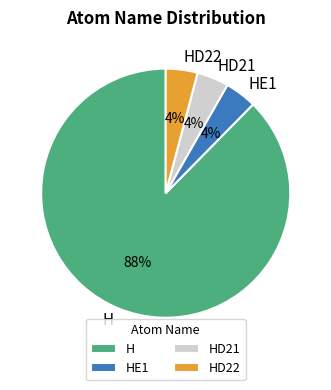

Is it true that HD21 is 4% of the pie?

True